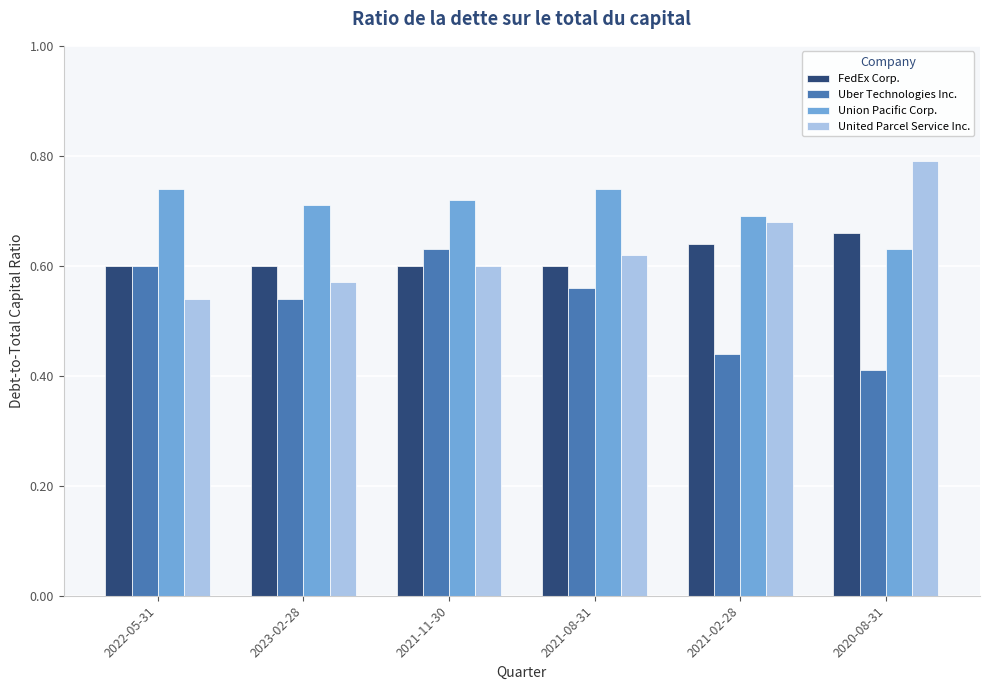

Where is United Parcel Service Inc. nearest to the value 0?

2022-05-31